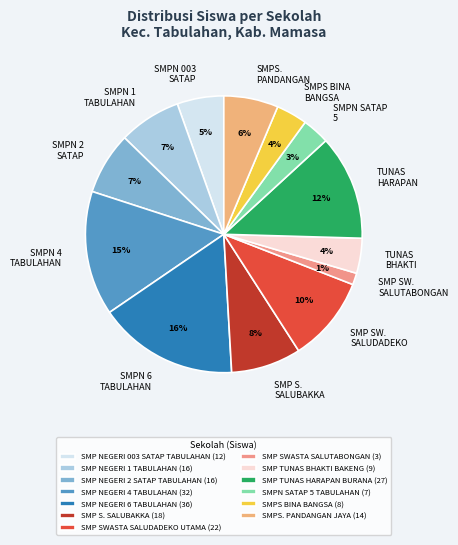

Is it true that SMP NEGERI 6 TABULAHAN is 16% of the pie?

True